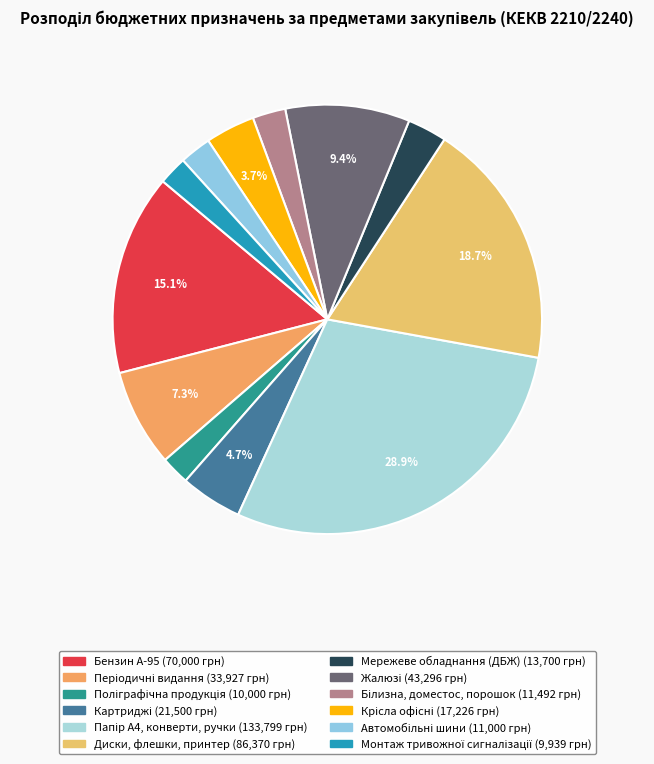

Count the number of slices in the pie.

12